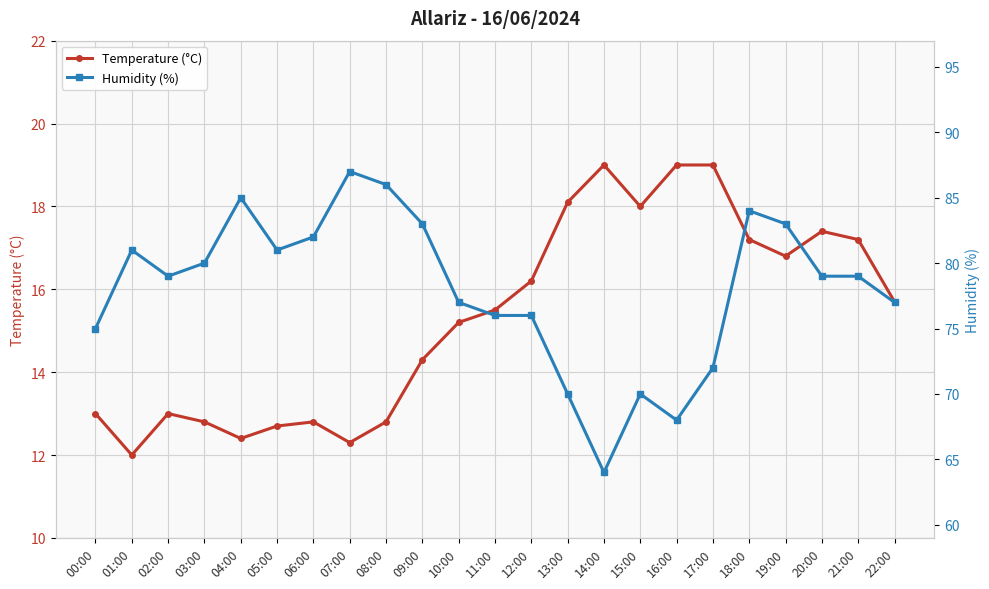

Which series has the largest range (max minus min)?

Humidity (%)